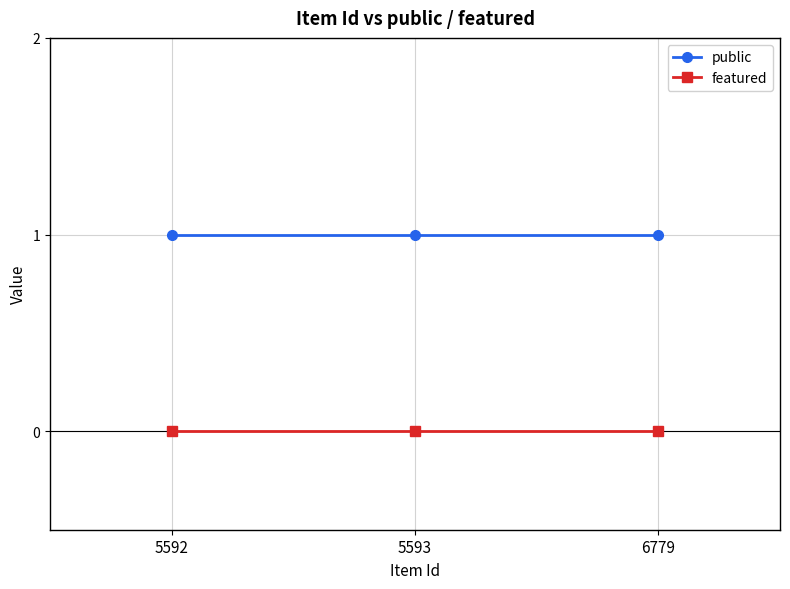

Rank the series by their maximum value, from highest to lowest.

public, featured